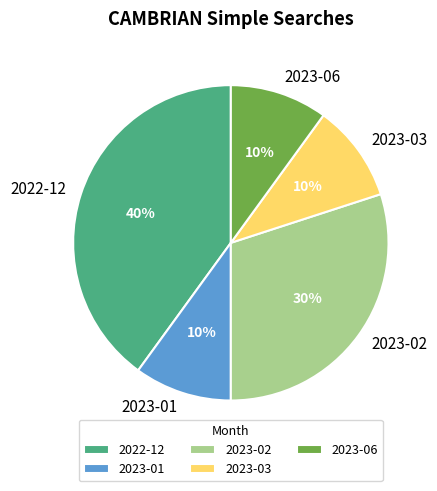

To the nearest percent, what portion does 2023-01 represent?

10%